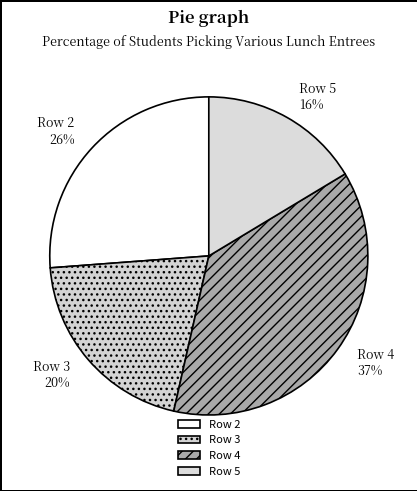

Rank the categories by value from lowest to highest.

Row 5, Row 3, Row 2, Row 4